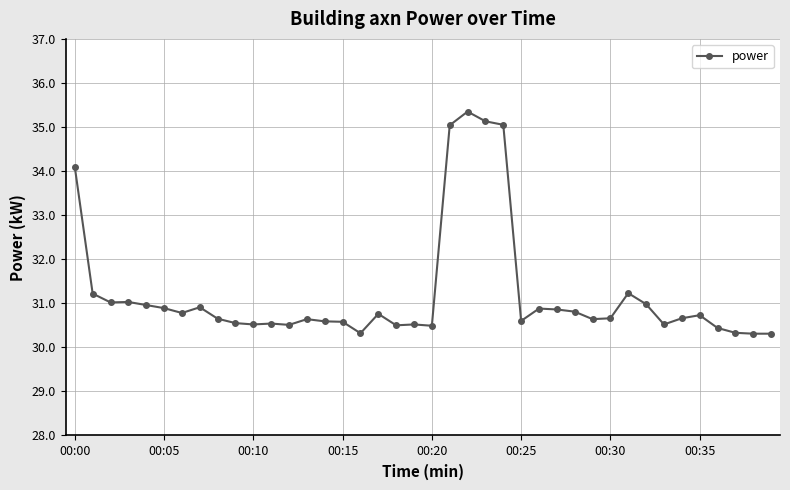

What is the value of the 13th point from the left?

30.5